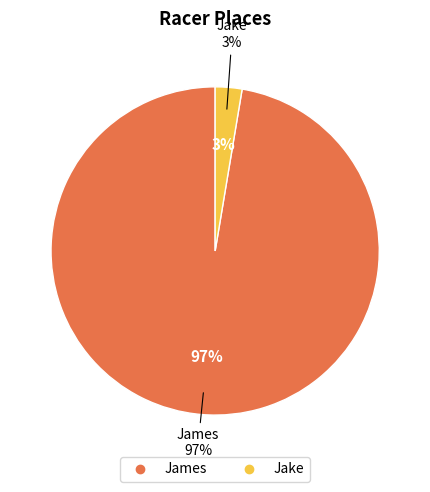

Is it true that James is 99% of the pie?

False